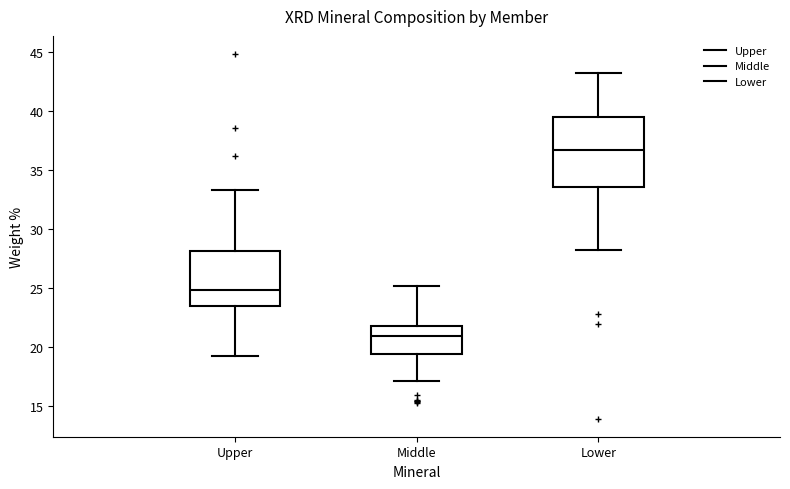

Reading left to right, transcribe this box plot: for each box, give where its median line is, the range the box spans, and where its two whiskers end, as read against the y-axis. The values are not printed on the chart, so give them approximately, as read against the axis.

Upper: median 25.0, box 23.5 to 28.0, whiskers 19.5 to 33.5
Middle: median 21.0, box 19.5 to 22.0, whiskers 17.0 to 25.0
Lower: median 36.5, box 33.5 to 39.5, whiskers 28.5 to 43.5